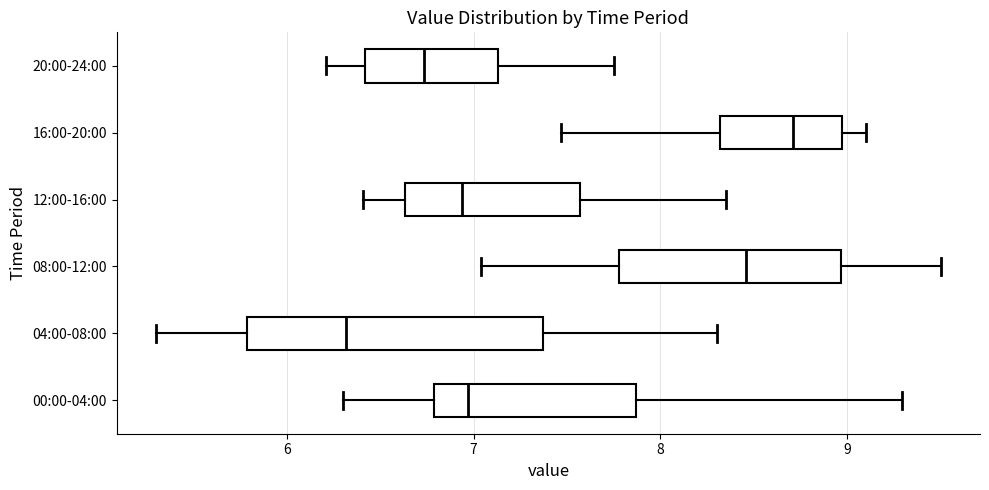

Reading bottom to top, transcribe this box plot: for each box, give where its median line is, the range the box spans, and where its two whiskers end, as read against the x-axis. The values are not printed on the chart, so give them approximately, as read against the axis.

00:00-04:00: median 7.0, box 6.8 to 7.9, whiskers 6.3 to 9.3
04:00-08:00: median 6.3, box 5.8 to 7.4, whiskers 5.3 to 8.3
08:00-12:00: median 8.5, box 7.8 to 9.0, whiskers 7.0 to 9.5
12:00-16:00: median 6.9, box 6.6 to 7.6, whiskers 6.4 to 8.4
16:00-20:00: median 8.7, box 8.3 to 9.0, whiskers 7.5 to 9.1
20:00-24:00: median 6.7, box 6.4 to 7.1, whiskers 6.2 to 7.8